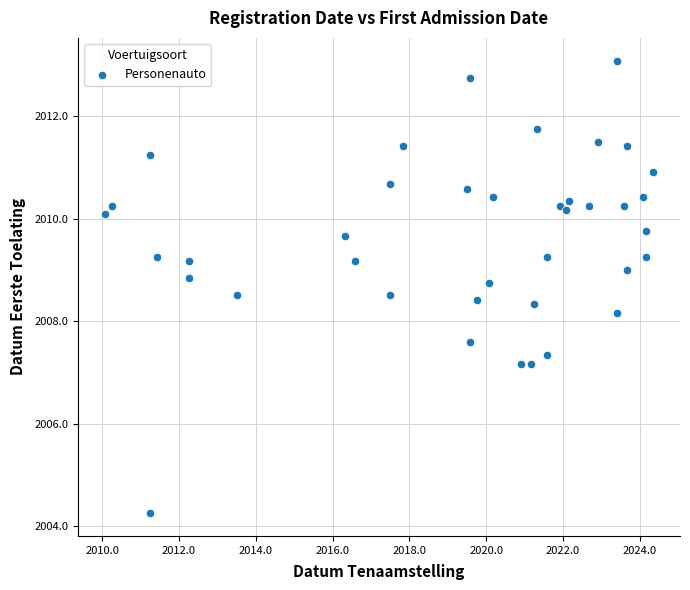

What Y value in the scatter plot is closest to 2008?

2008.2